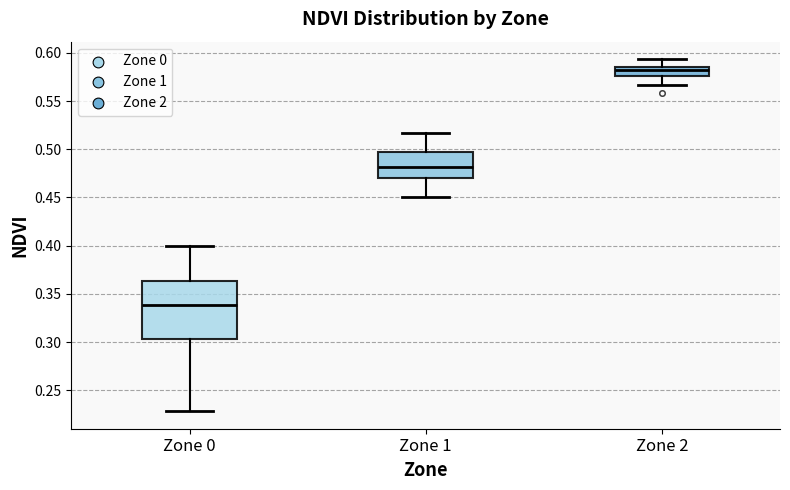

Reading left to right, transcribe this box plot: for each box, give where its median line is, the range the box spans, and where its two whiskers end, as read against the y-axis. The values are not printed on the chart, so give them approximately, as read against the axis.

Zone 0: median 0.340, box 0.305 to 0.365, whiskers 0.230 to 0.400
Zone 1: median 0.480, box 0.470 to 0.495, whiskers 0.450 to 0.515
Zone 2: median 0.580, box 0.575 to 0.585, whiskers 0.565 to 0.595